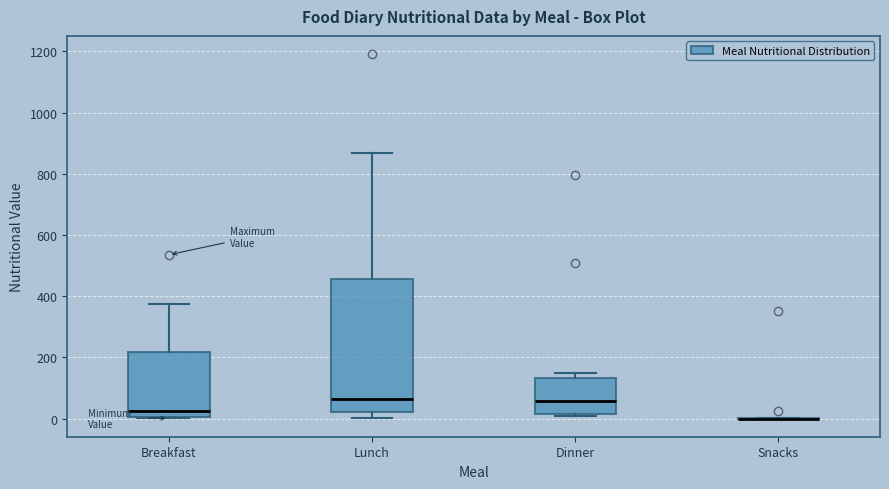

Reading left to right, read every box against the y-axis: the position of its median line, the range the box covers, and the ends of its whiskers. The values are not printed on the chart, so give them approximately, as read against the axis.

Breakfast: median 20, box 0 to 220, whiskers 0 to 380
Lunch: median 60, box 20 to 460, whiskers 0 to 860
Dinner: median 60, box 20 to 140, whiskers 0 to 160
Snacks: box collapsed to a line at 0, whiskers 0 to 0